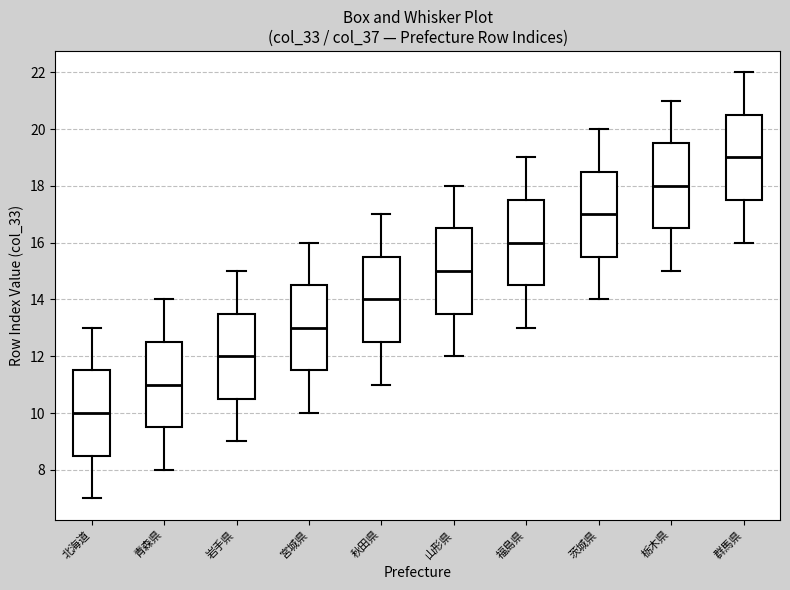

Reading left to right, read every box against the y-axis: the position of its median line, the range the box covers, and the ends of its whiskers. The values are not printed on the chart, so give them approximately, as read against the axis.

北海道: median 10.0, box 8.6 to 11.6, whiskers 7.0 to 13.0
青森県: median 11.0, box 9.6 to 12.6, whiskers 8.0 to 14.0
岩手県: median 12.0, box 10.6 to 13.6, whiskers 9.0 to 15.0
宮城県: median 13.0, box 11.6 to 14.6, whiskers 10.0 to 16.0
秋田県: median 14.0, box 12.6 to 15.6, whiskers 11.0 to 17.0
山形県: median 15.0, box 13.6 to 16.6, whiskers 12.0 to 18.0
福島県: median 16.0, box 14.6 to 17.6, whiskers 13.0 to 19.0
茨城県: median 17.0, box 15.6 to 18.6, whiskers 14.0 to 20.0
栃木県: median 18.0, box 16.6 to 19.6, whiskers 15.0 to 21.0
群馬県: median 19.0, box 17.6 to 20.6, whiskers 16.0 to 22.0